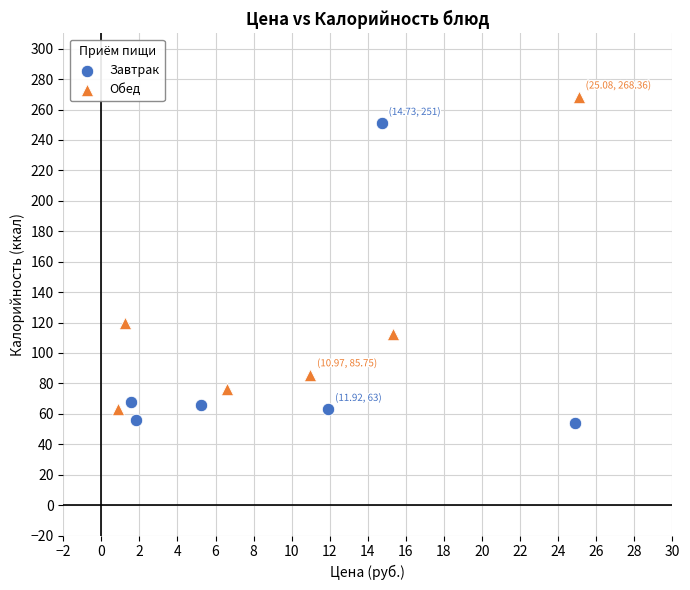

Which series has the largest Y range (max minus min)?

Обед